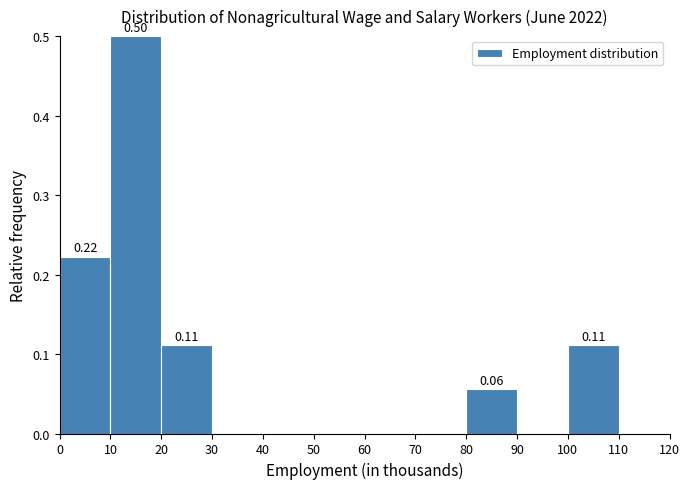

Which range on the x-axis has the tallest bar?

10 to 20